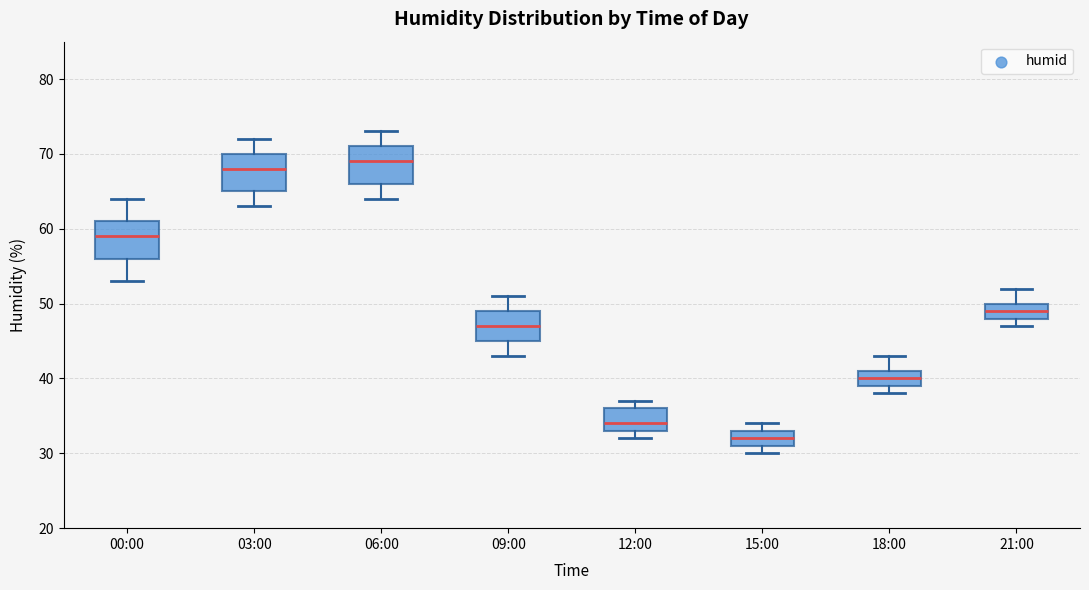

Where is the lower edge of the box for 09:00 on the y-axis? The values are not printed on the chart, so give them approximately, as read against the axis.

45